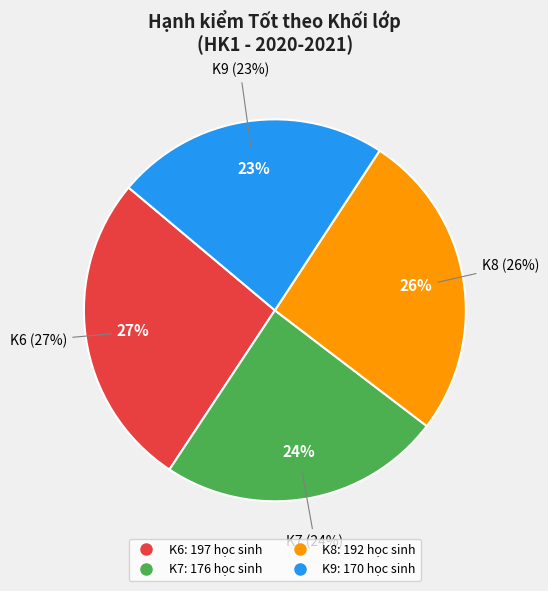

How many segments does this pie chart have?

4